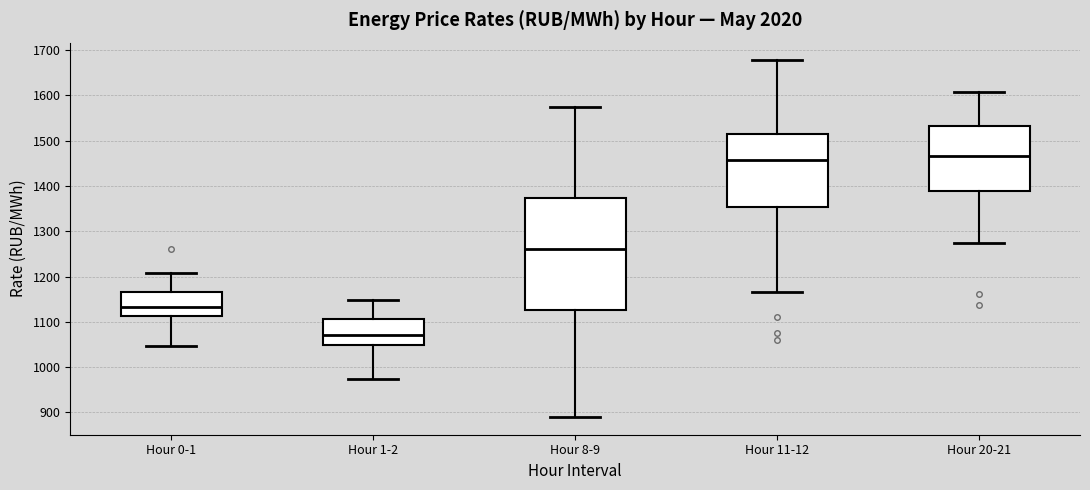

Where does the upper whisker of the box for Hour 20-21 end on the y-axis? The values are not printed on the chart, so give them approximately, as read against the axis.

1610